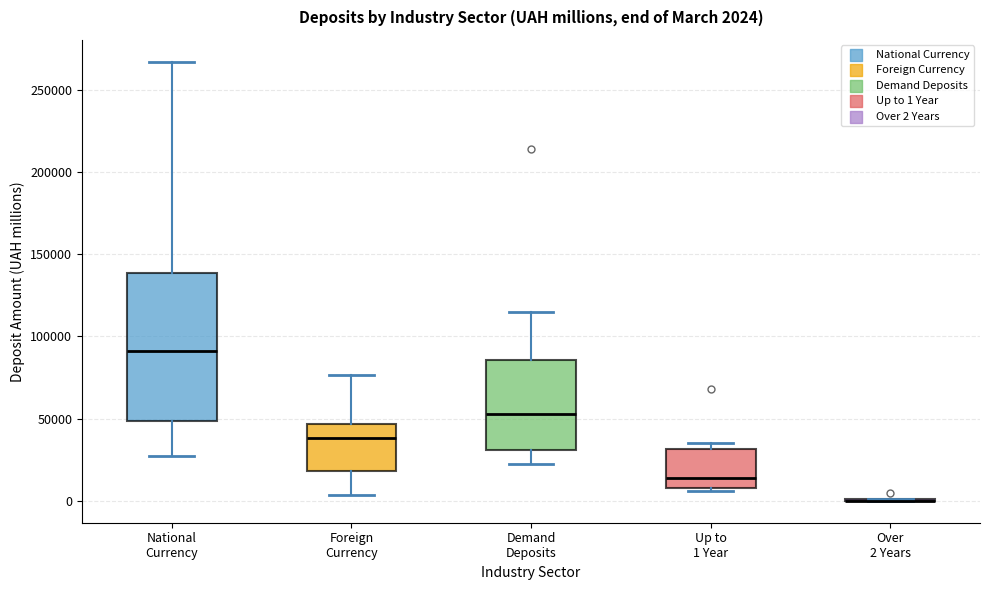

Comparing the boxes themselves (not the whiskers), which one is the tallest?

National Currency